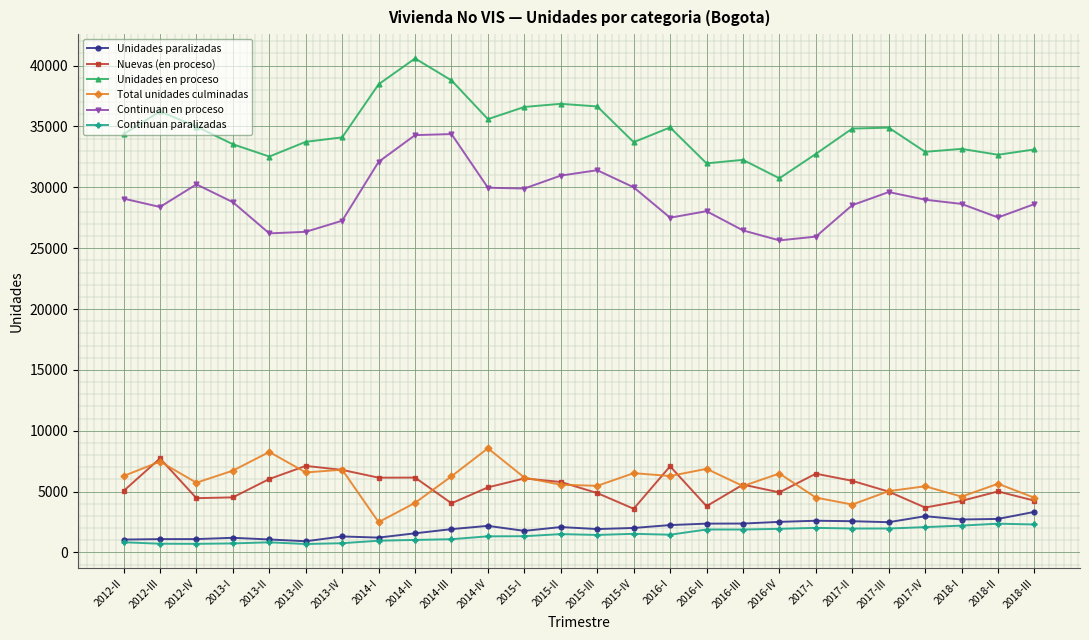

What is the maximum value shown in the chart?

40592